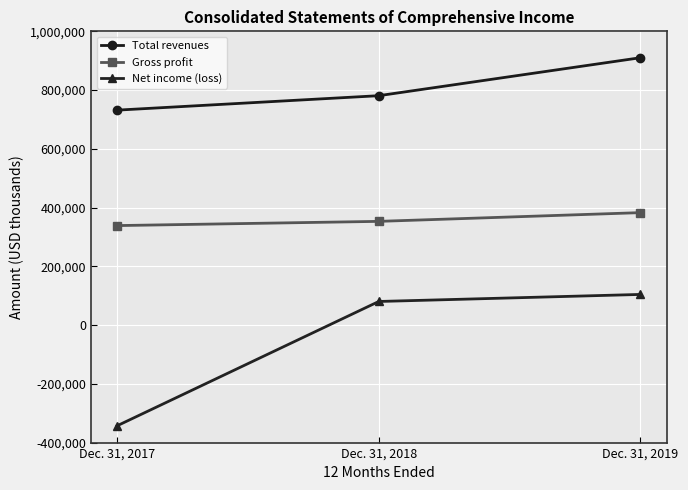

Which label corresponds to the smallest value in the chart?

Dec. 31, 2017